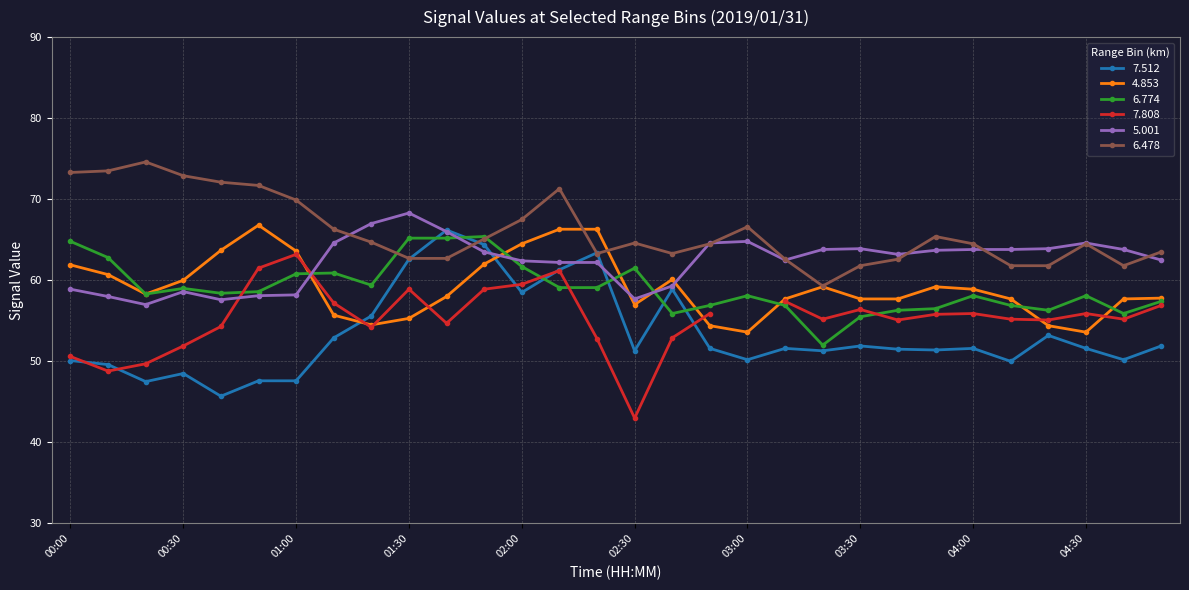

Does the chart display data point markers on the line(s)?

Yes